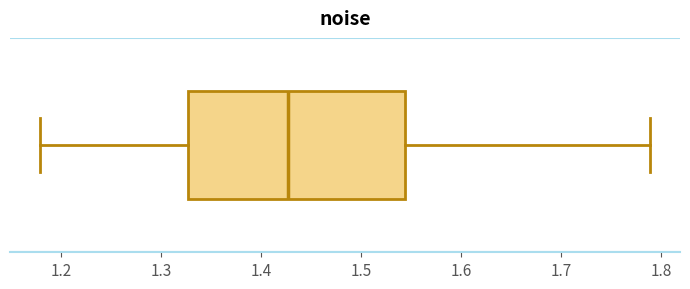

Read this box plot against the x-axis: the position of the median line, the range covered by the box, and the ends of both whiskers. The values are not printed on the chart, so give them approximately, as read against the axis.

median 1.43, box 1.33 to 1.54, whiskers 1.18 to 1.79